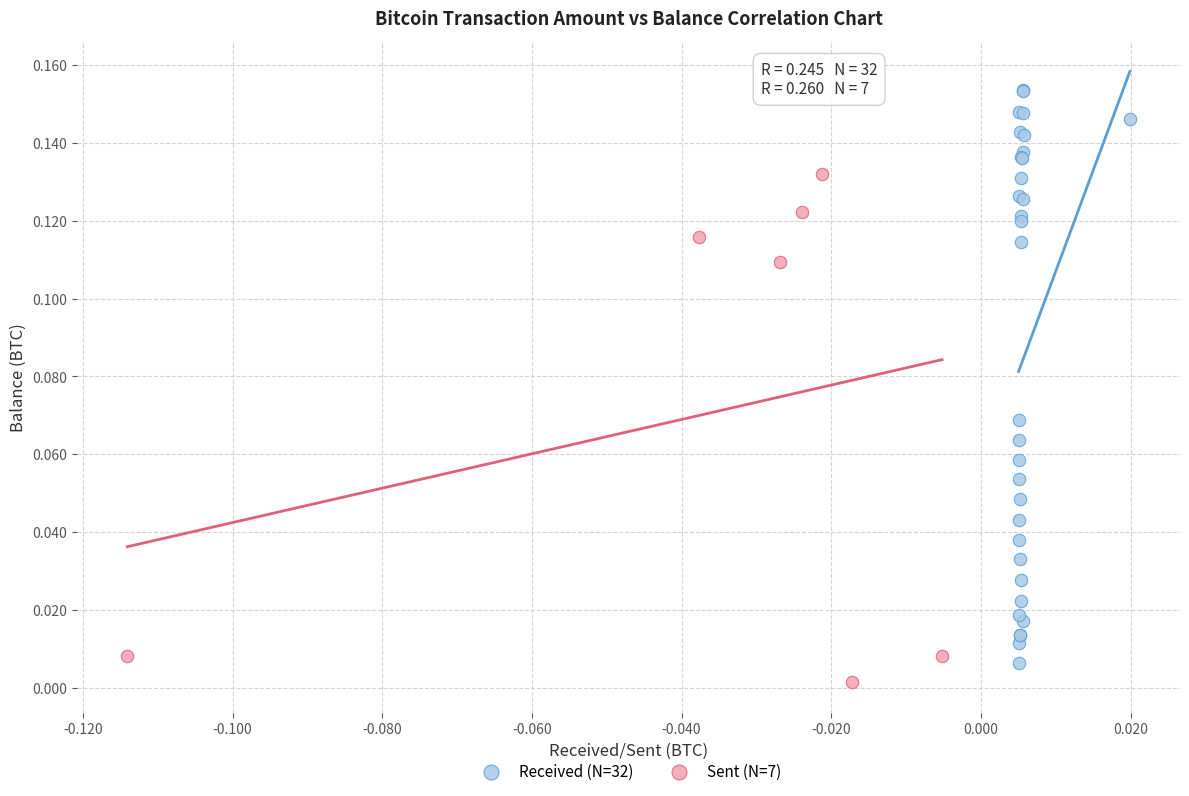

Which series has the widest spread of Y values?

Received (N=32)